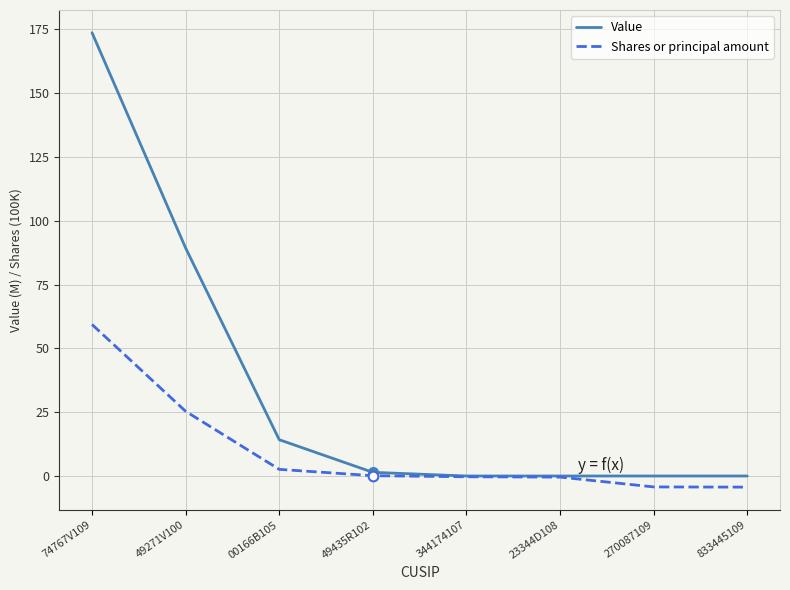

Is the value of Shares or principal amount at 49435R102 greater than the value of Value at 74767V109?

No